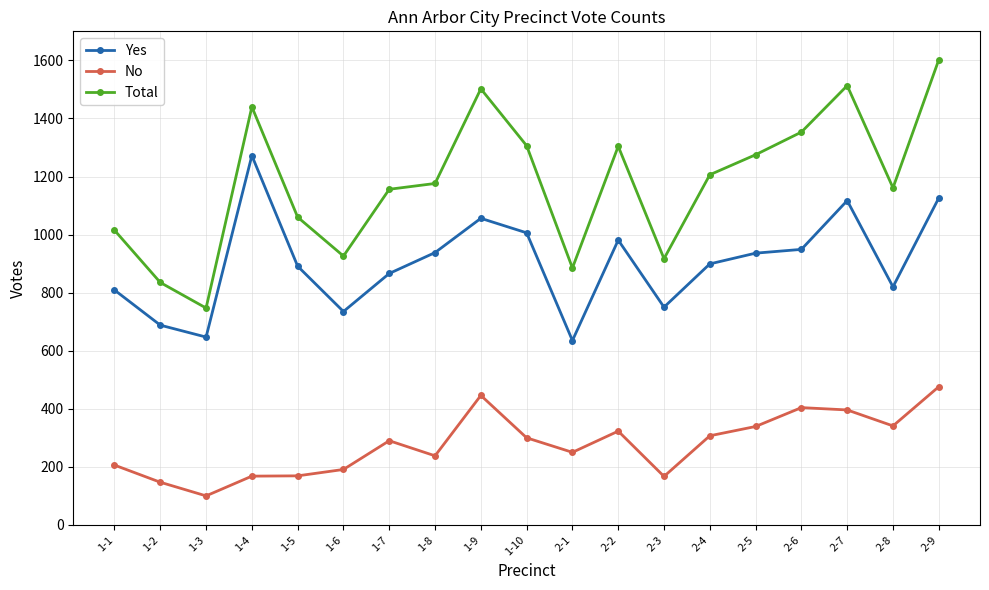

Where is Total nearest to the value 1174?

1-8